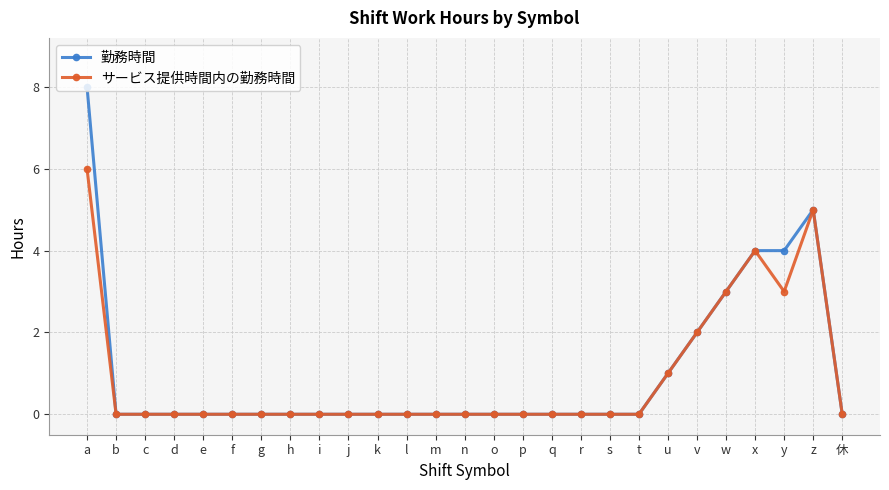

What is the difference between the maximum and second lowest values in the サービス提供時間内の勤務時間 series?

6